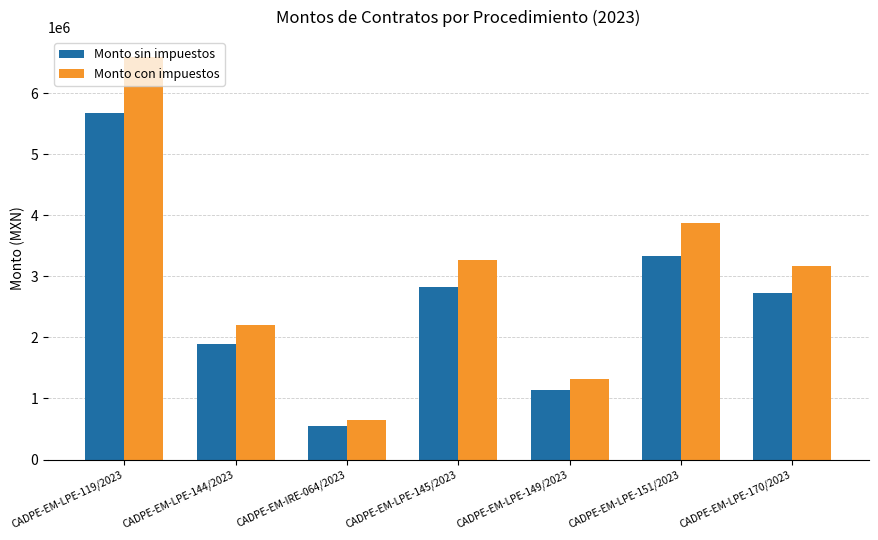

How many groups of bars are there?

7